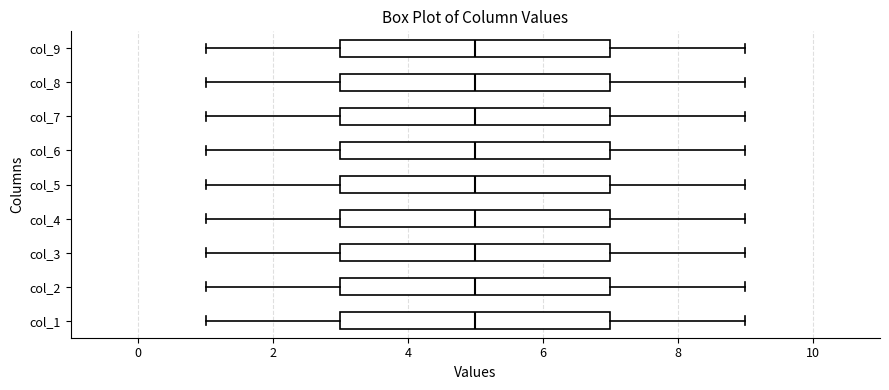

Reading bottom to top, read every box against the x-axis: the position of its median line, the range the box covers, and the ends of its whiskers. The values are not printed on the chart, so give them approximately, as read against the axis.

col_1: median 5, box 3 to 7, whiskers 1 to 9
col_2: median 5, box 3 to 7, whiskers 1 to 9
col_3: median 5, box 3 to 7, whiskers 1 to 9
col_4: median 5, box 3 to 7, whiskers 1 to 9
col_5: median 5, box 3 to 7, whiskers 1 to 9
col_6: median 5, box 3 to 7, whiskers 1 to 9
col_7: median 5, box 3 to 7, whiskers 1 to 9
col_8: median 5, box 3 to 7, whiskers 1 to 9
col_9: median 5, box 3 to 7, whiskers 1 to 9